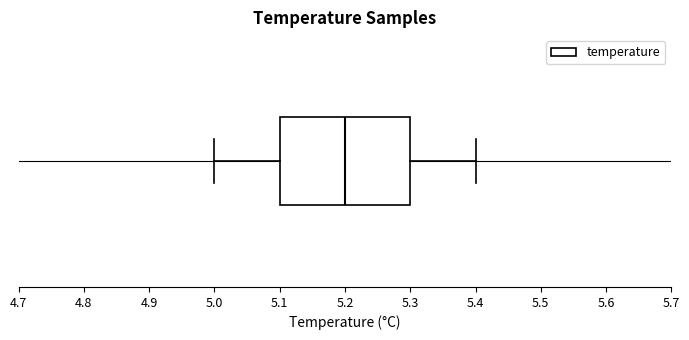

Read this box plot against the x-axis: the position of the median line, the range covered by the box, and the ends of both whiskers. The values are not printed on the chart, so give them approximately, as read against the axis.

median 5.2, box 5.1 to 5.3, whiskers 5.0 to 5.4